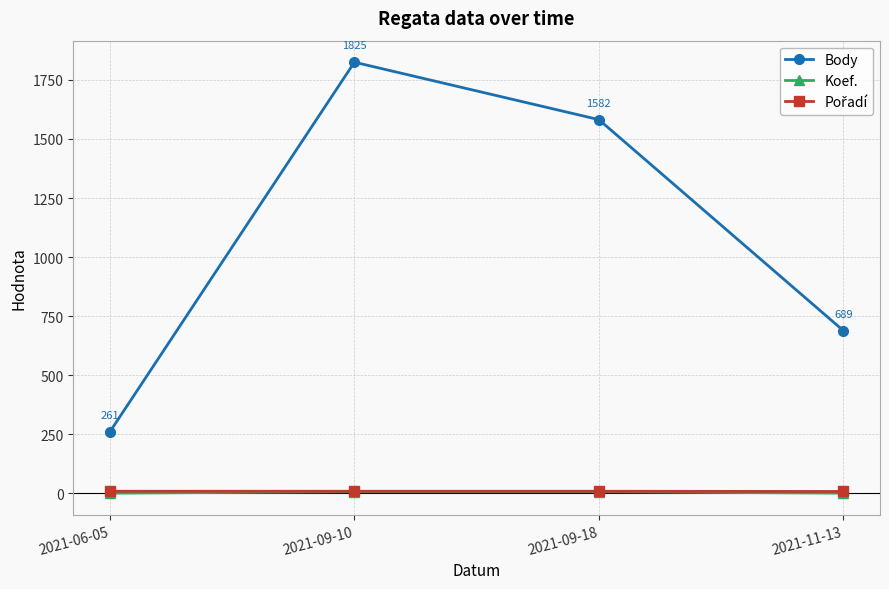

Which series has the widest spread of values?

Body